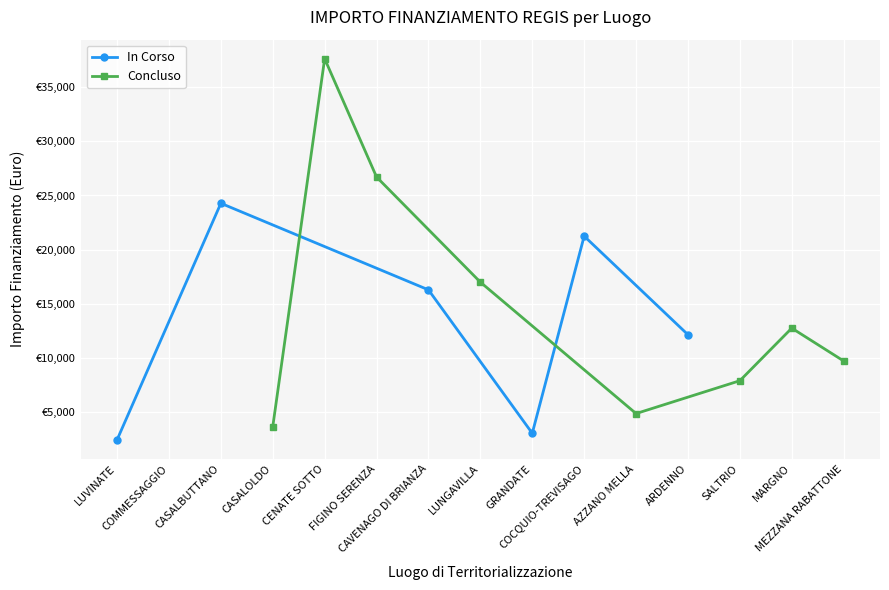

How many distinct data groups are displayed?

2